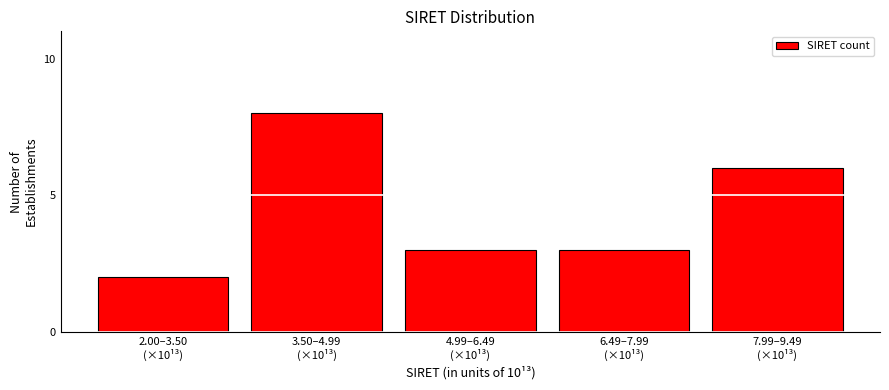

Reading left to right, what are all the values shown in this chart?

2	8	3	3	6